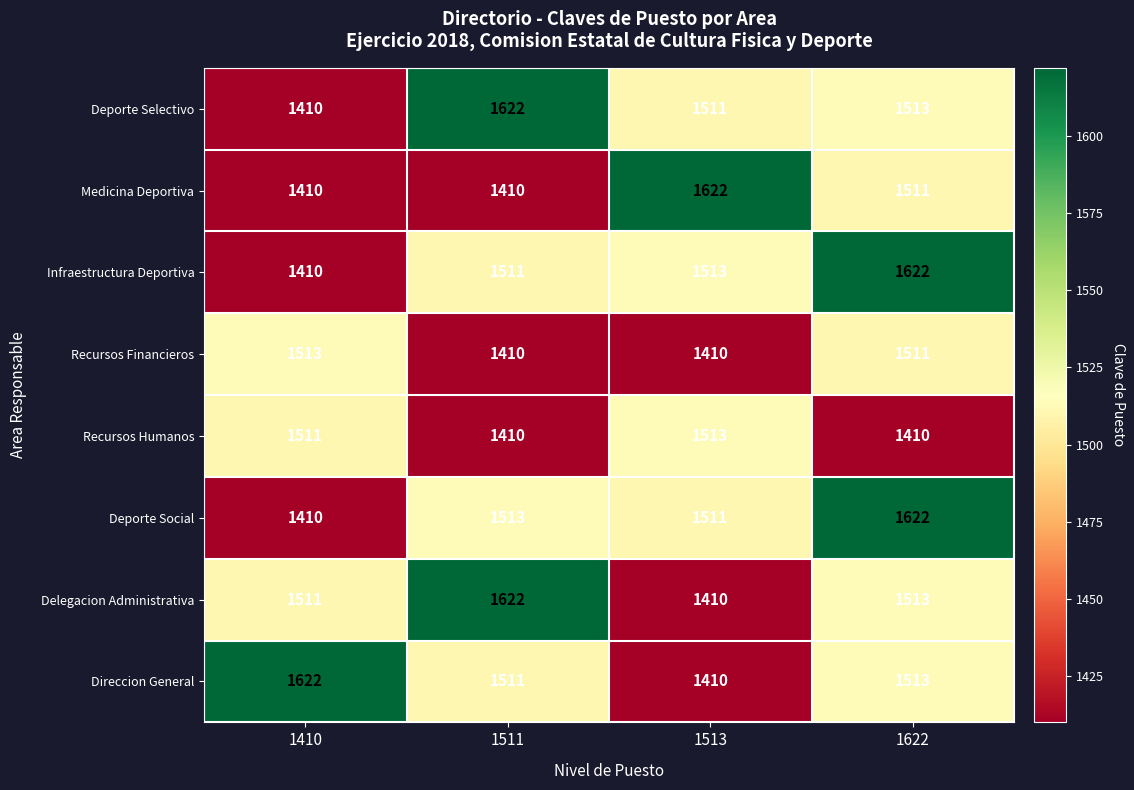

What is the sum of the Infraestructura Deportiva values at 1513 and 1410?

2923